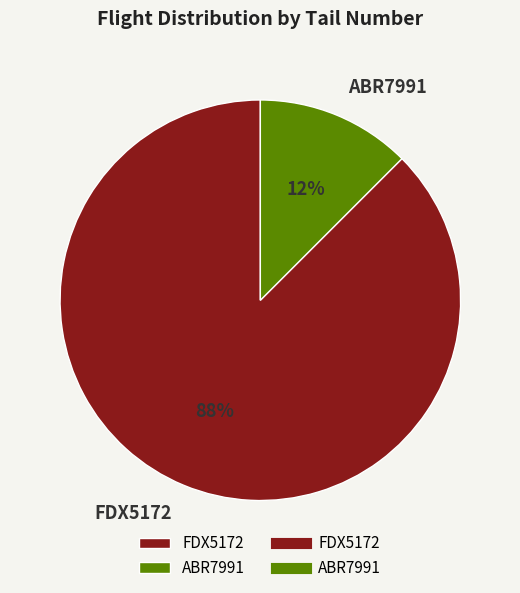

What is the majority slice?

FDX5172